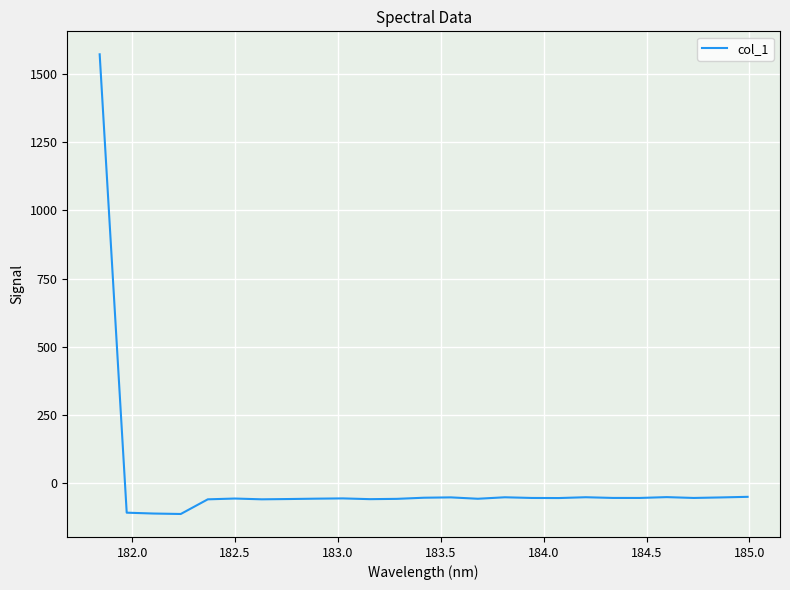

What is the difference between the maximum and minimum values?

1683.7